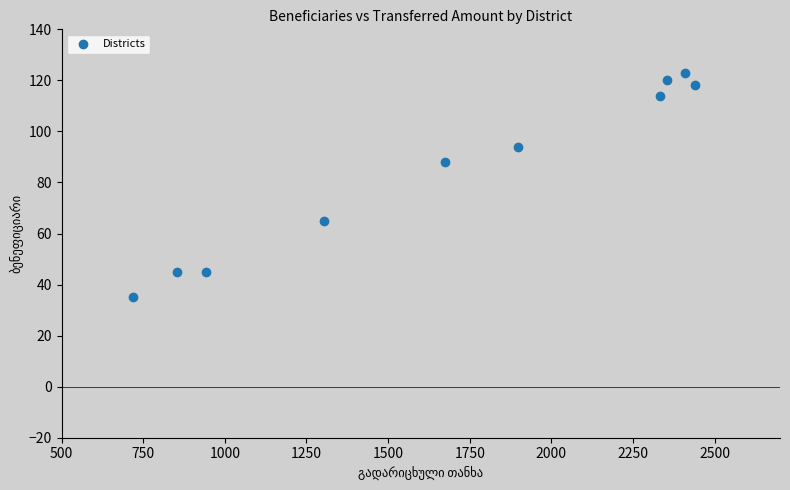

What is the range of X values (max minus min)?

1719